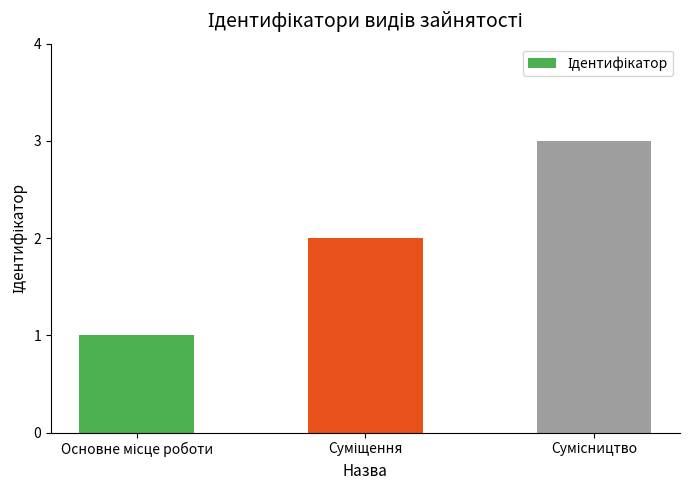

What is the greatest value displayed?

3